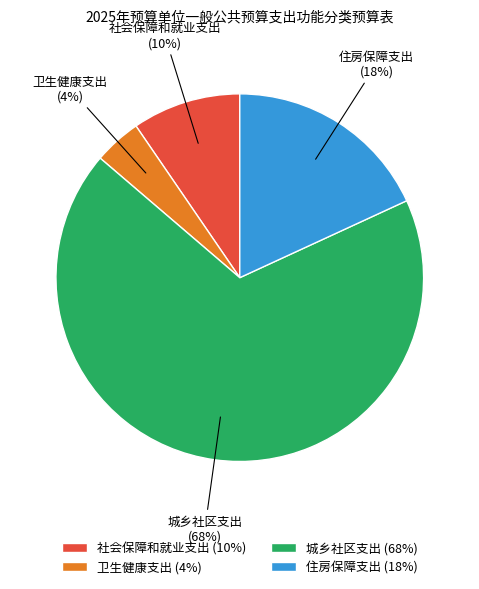

Does any single category account for the majority?

Yes